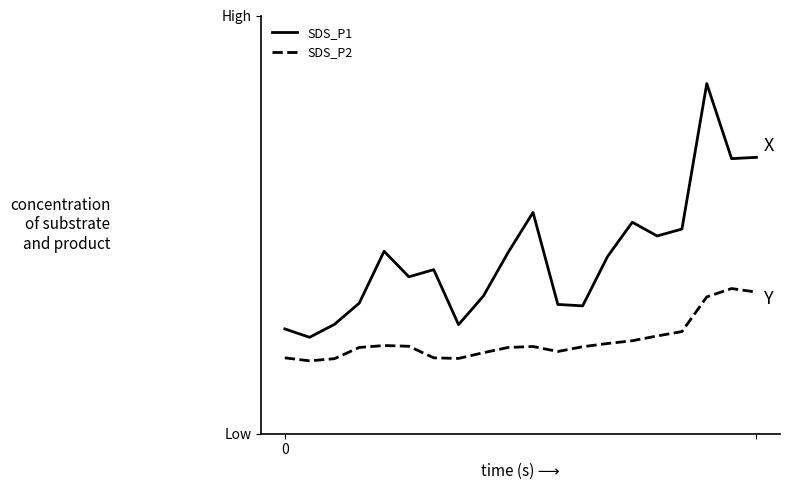

Does the chart display data point markers on the line(s)?

No